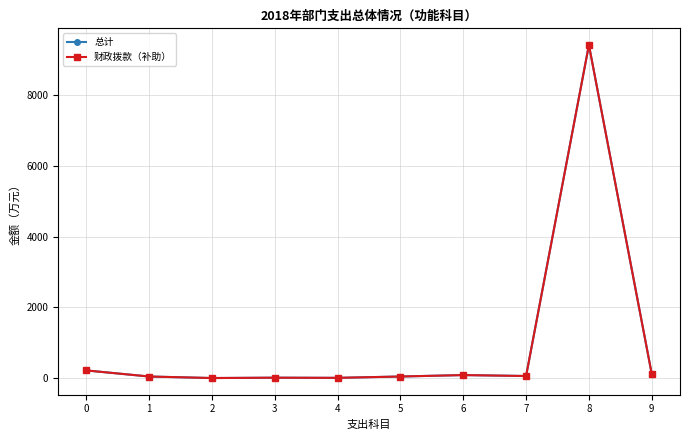

What is the value of the 总计 point at the 5th from the left?

6.5